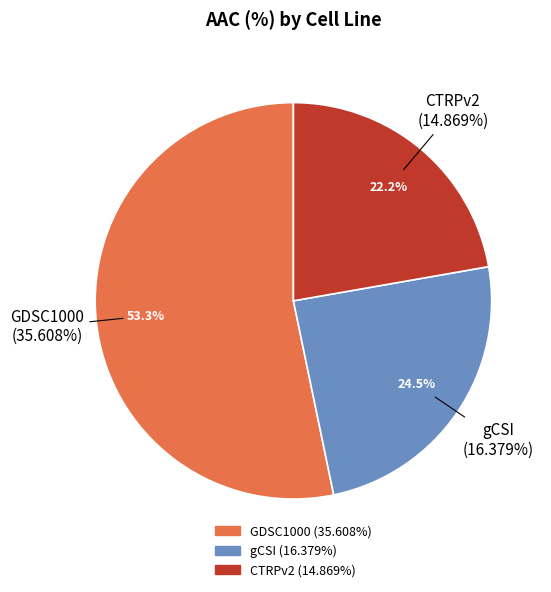

Does CTRPv2 represent more than half of the total?

No